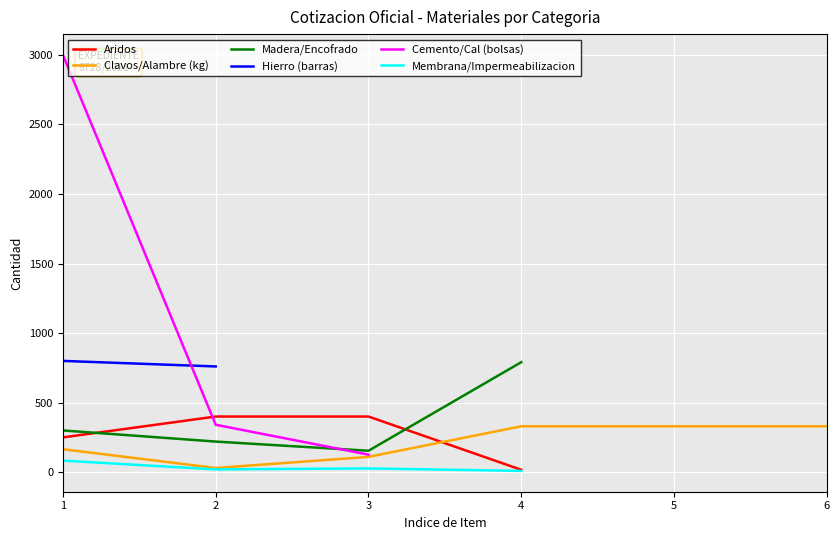

True or false: Clavos/Alambre (kg) has a value of 330.0 at 4.

True